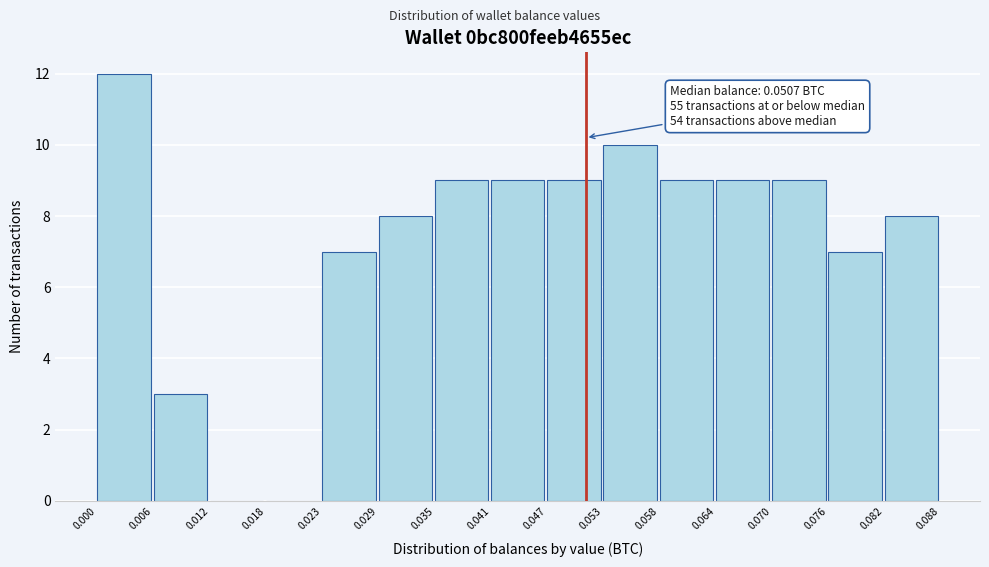

Which range on the x-axis has the tallest bar?

0.000 to 0.006